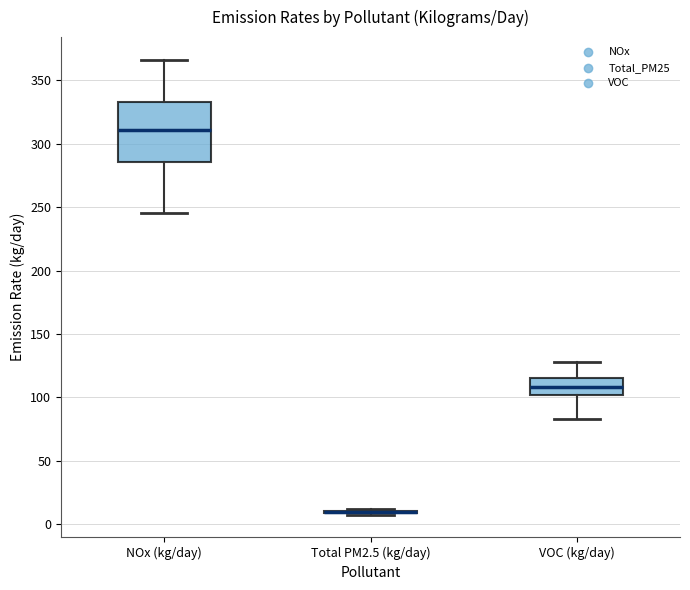

Reading left to right, transcribe this box plot: for each box, give where its median line is, the range the box spans, and where its two whiskers end, as read against the y-axis. The values are not printed on the chart, so give them approximately, as read against the axis.

NOx (kg/day): median 310, box 285 to 335, whiskers 245 to 365
Total PM2.5 (kg/day): box collapsed to a line at 10, whiskers 5 to 10
VOC (kg/day): median 110, box 100 to 115, whiskers 85 to 130